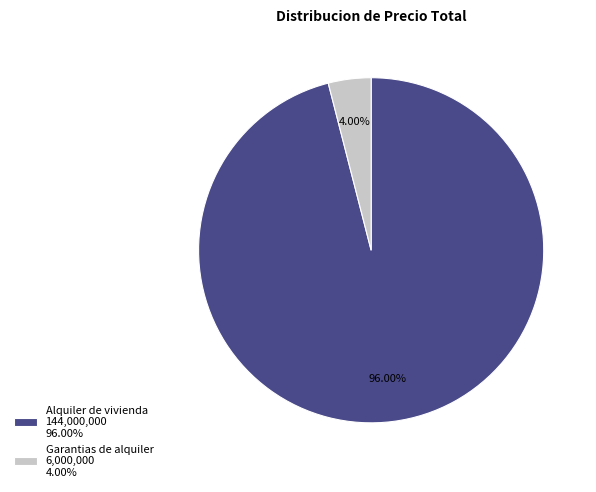

Between Garantias de alquiler and Alquiler de vivienda, which is larger?

Alquiler de vivienda